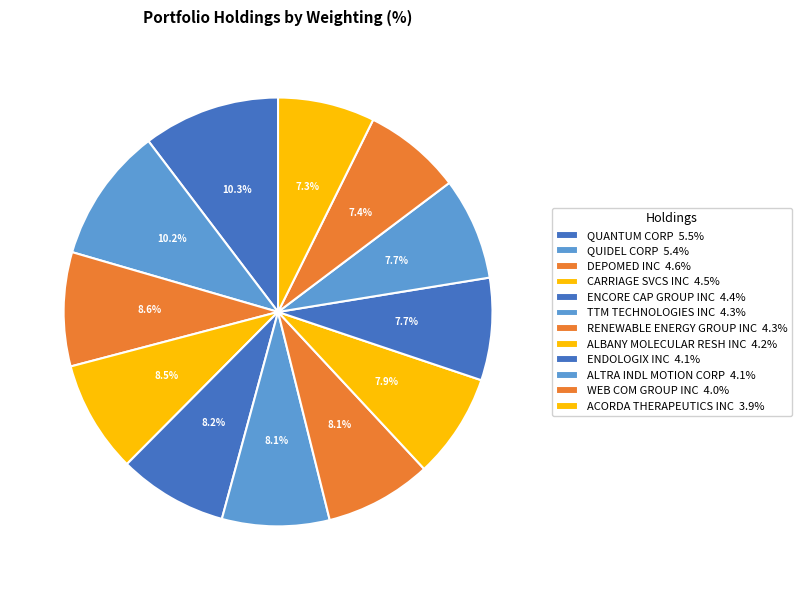

Between WEB COM GROUP INC and QUANTUM CORP, which is larger?

QUANTUM CORP